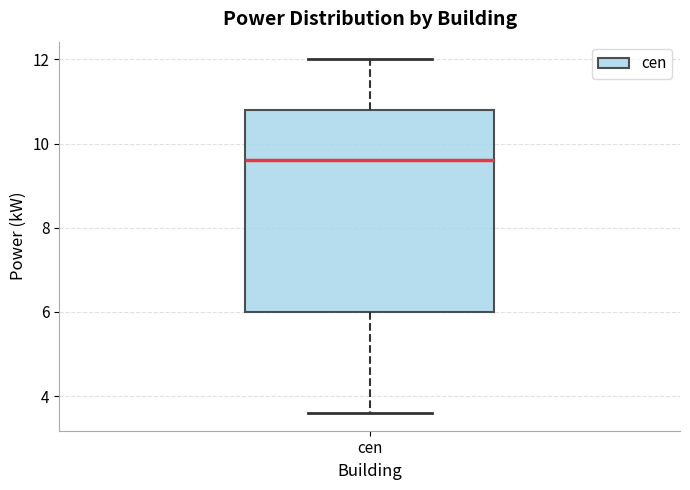

Where is the upper edge of the box for cen on the y-axis? The values are not printed on the chart, so give them approximately, as read against the axis.

10.8